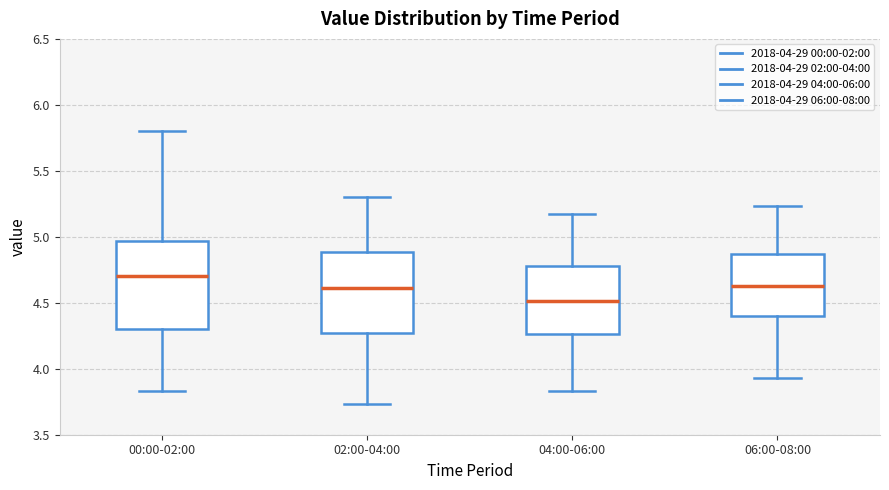

Which box has the highest median line?

00:00-02:00